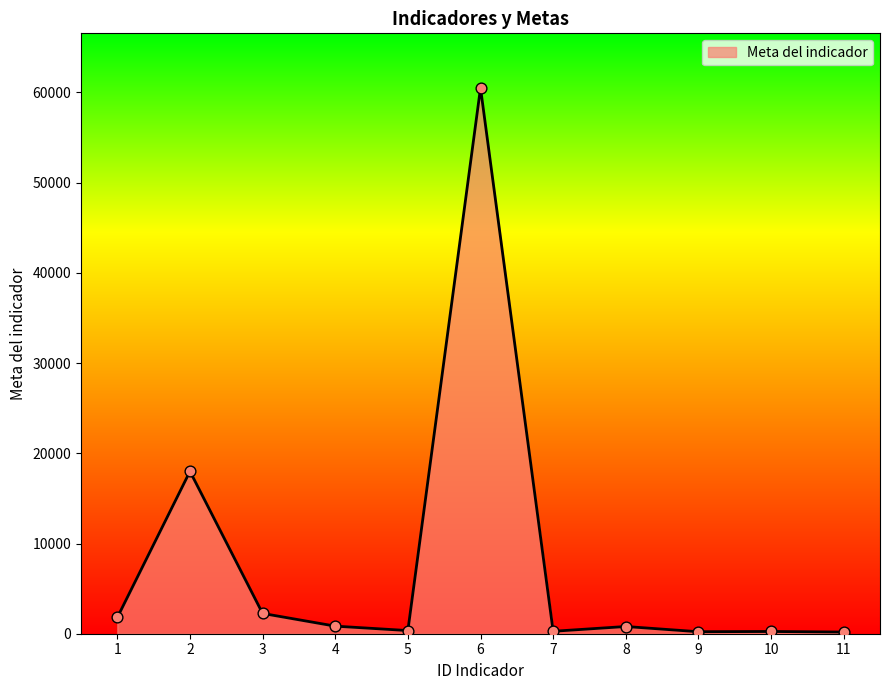

What is the maximum value shown in the chart?

60500